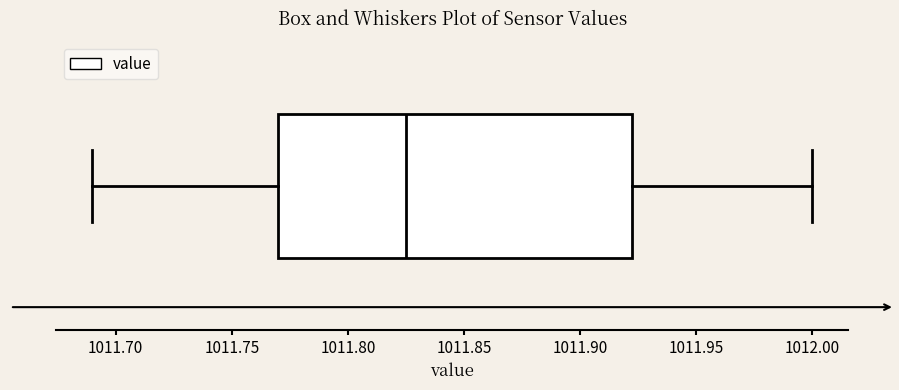

Where does the right whisker of the box end on the x-axis? The values are not printed on the chart, so give them approximately, as read against the axis.

1012.000